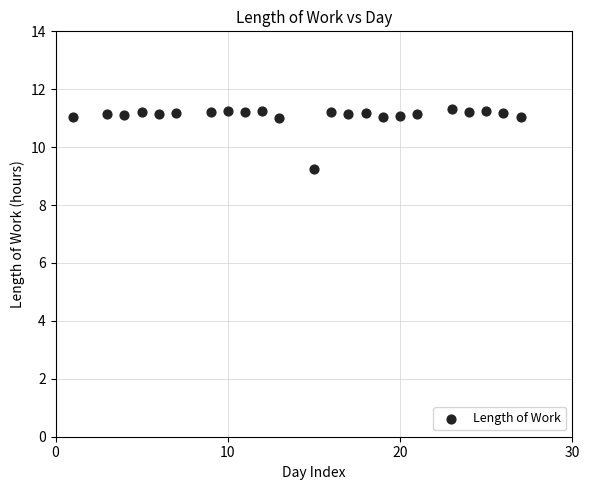

What is the range of Y values (max minus min)?

2.1